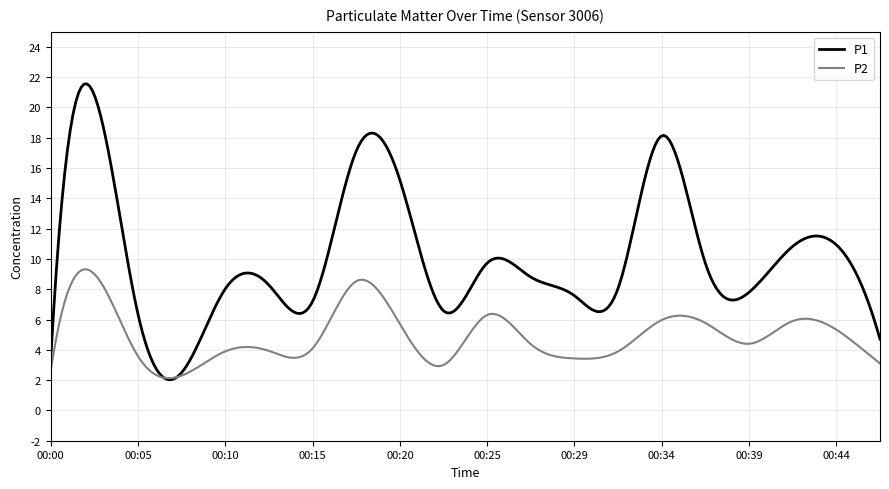

Which series has the largest total across all categories?

P1